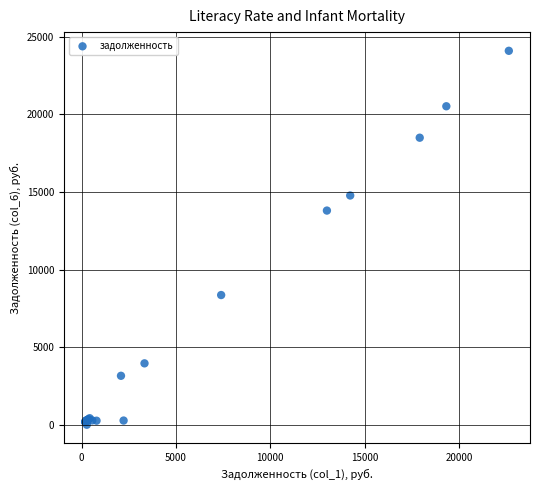

What Y value in the scatter plot is closest to 12050?

13804.9